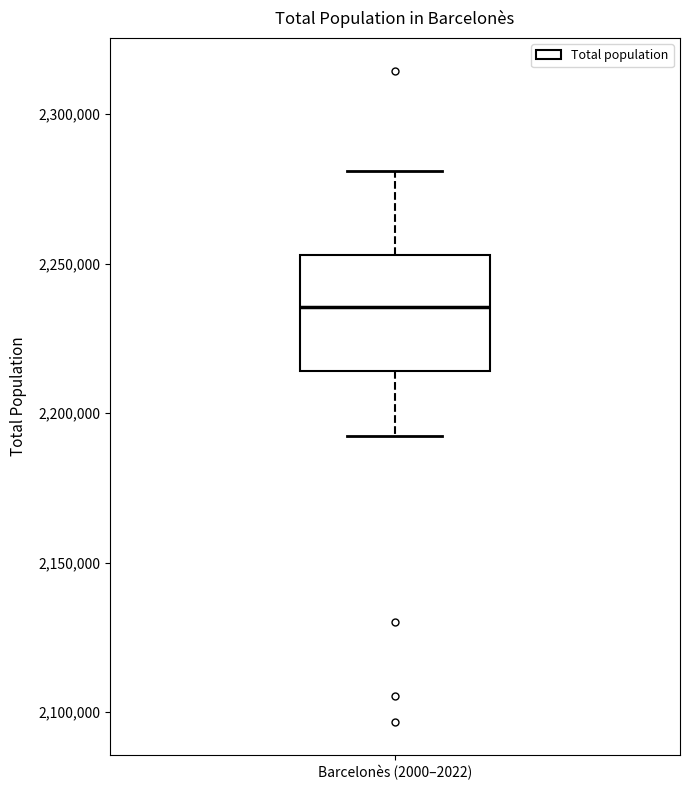

Read this box plot against the y-axis: the position of the median line, the range covered by the box, and the ends of both whiskers. The values are not printed on the chart, so give them approximately, as read against the axis.

median 2235000, box 2215000 to 2255000, whiskers 2190000 to 2280000